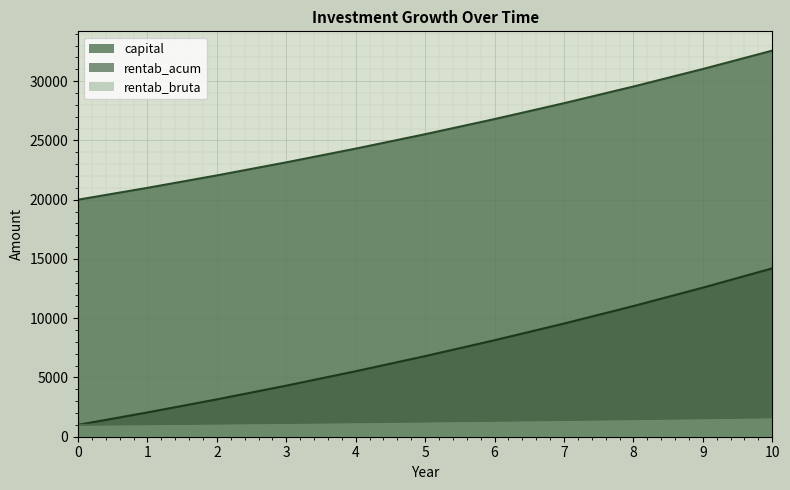

What is the greatest value displayed?

32577.9